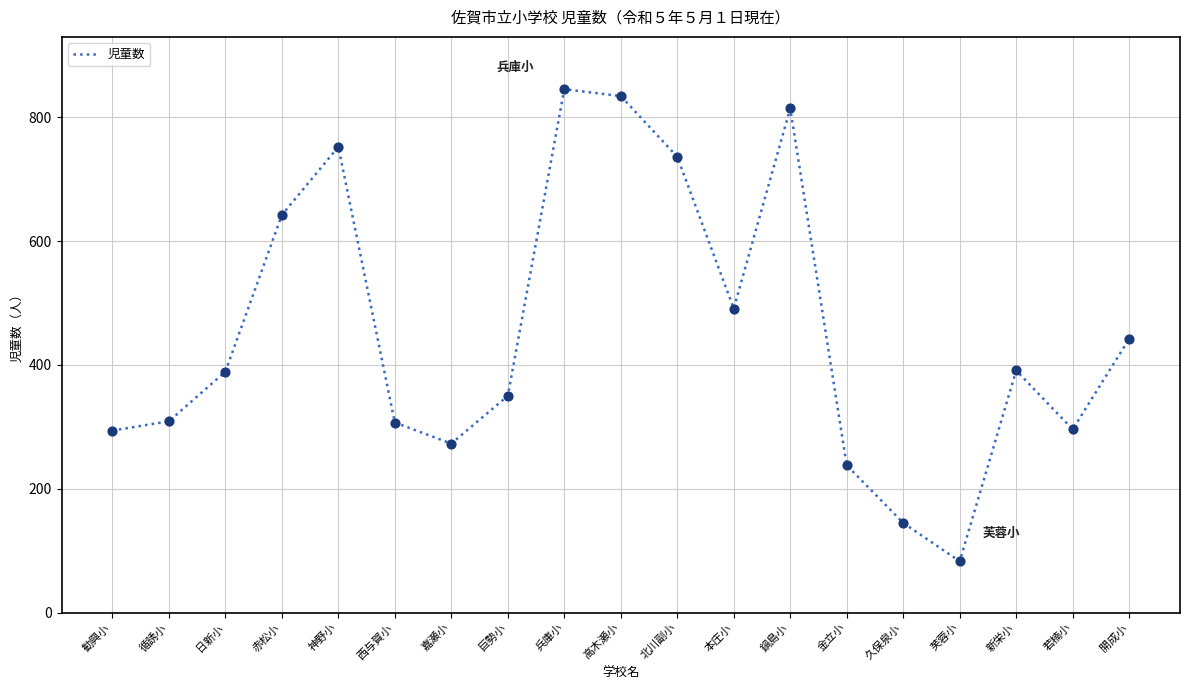

Between 開成小 and 神野小, which is larger?

神野小